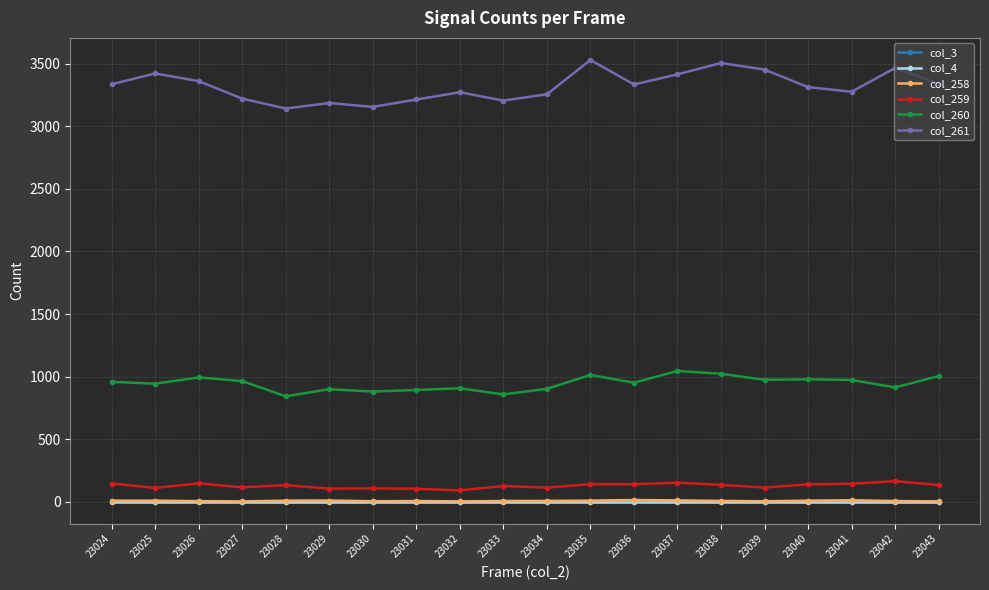

Is it true that col_258 equals 3 at 23035?

False